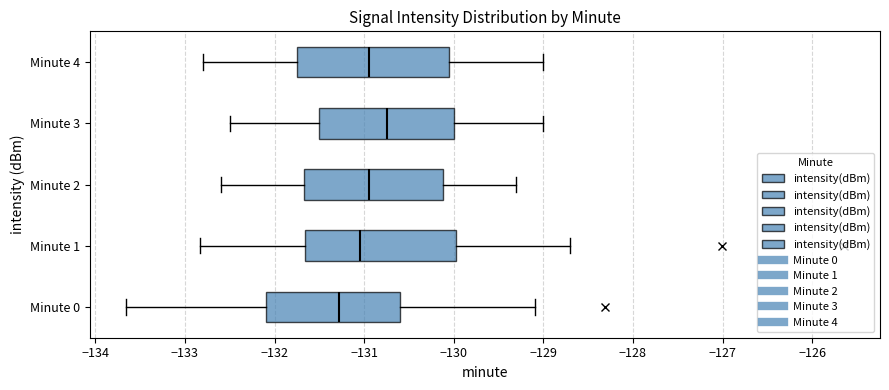

Reading bottom to top, read every box against the x-axis: the position of its median line, the range the box covers, and the ends of its whiskers. The values are not printed on the chart, so give them approximately, as read against the axis.

Minute 0: median -131.3, box -132.1 to -130.6, whiskers -133.7 to -129.1
Minute 1: median -131.0, box -131.7 to -130.0, whiskers -132.8 to -128.7
Minute 2: median -130.9, box -131.7 to -130.1, whiskers -132.6 to -129.3
Minute 3: median -130.7, box -131.5 to -130.0, whiskers -132.5 to -129.0
Minute 4: median -130.9, box -131.7 to -130.0, whiskers -132.8 to -129.0